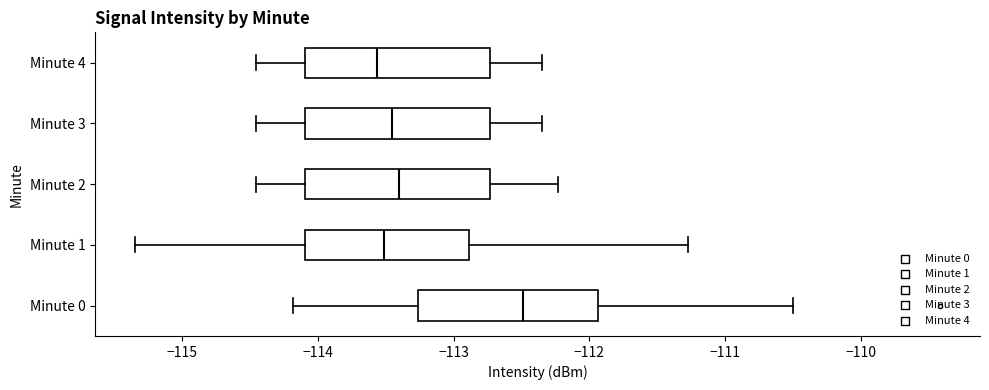

Where is the right edge of the box for Minute 0 on the x-axis? The values are not printed on the chart, so give them approximately, as read against the axis.

-111.9